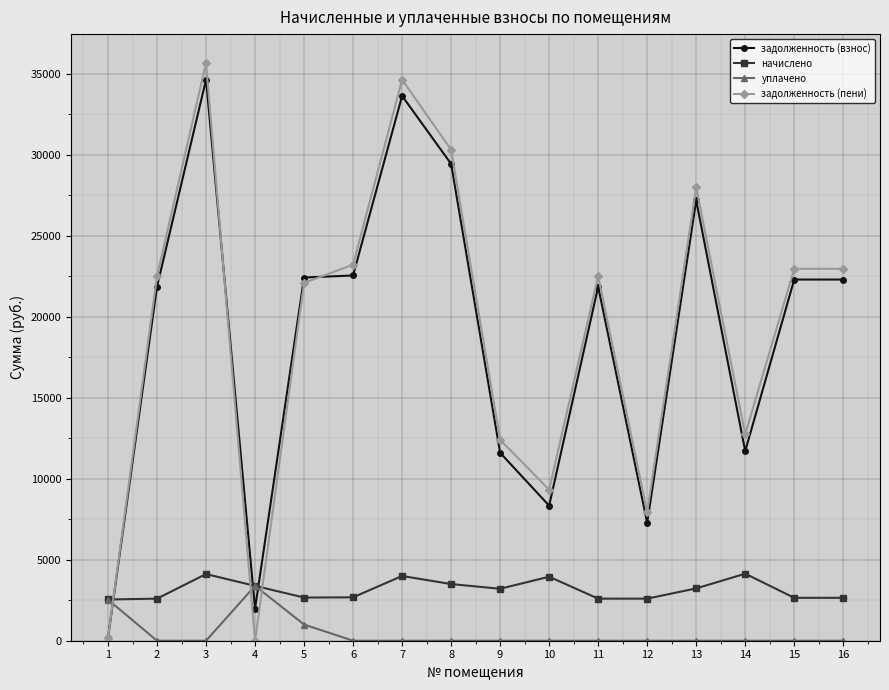

At which category is the sum across all series the highest?

3